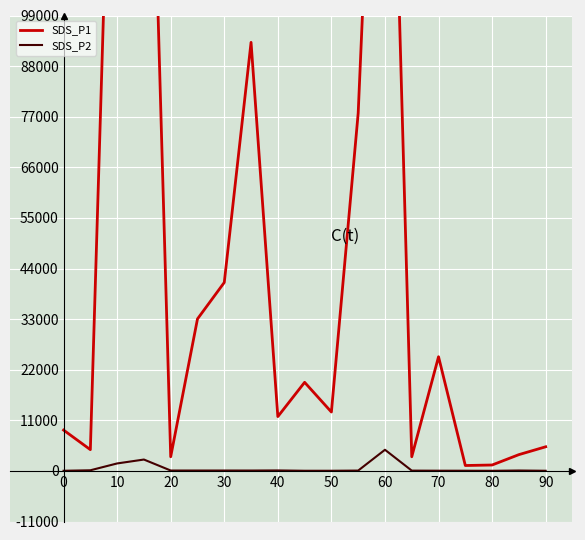

What is the highest value of the SDS_P2 series?

4593.9